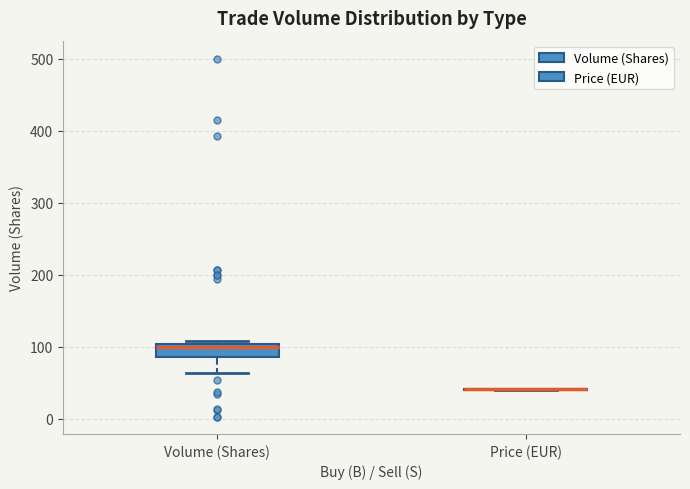

Comparing the boxes themselves (not the whiskers), which one is the tallest?

Volume (Shares)